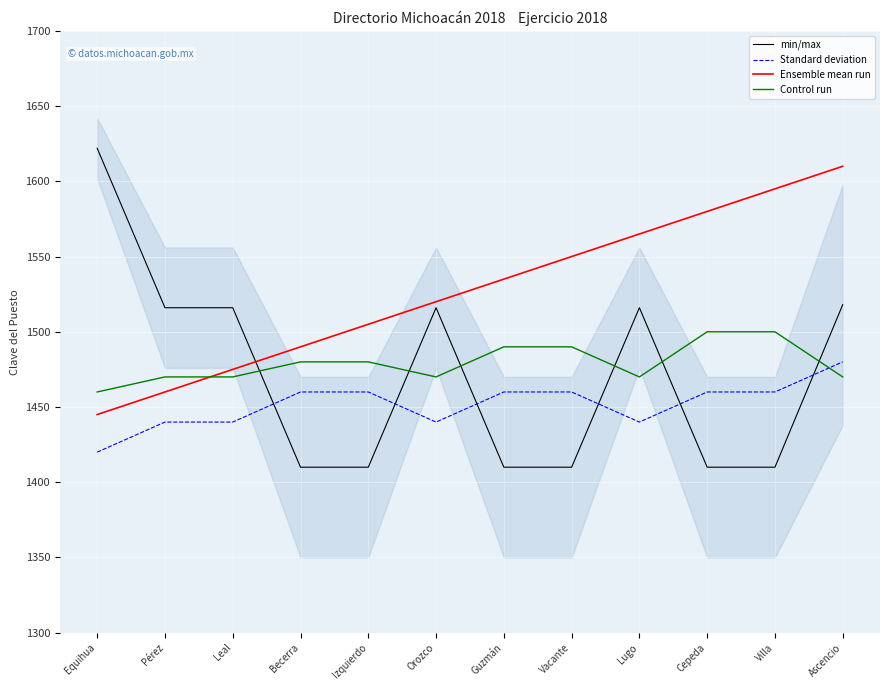

Which series ends up on top after the final intersection of min/max and Standard deviation?

min/max